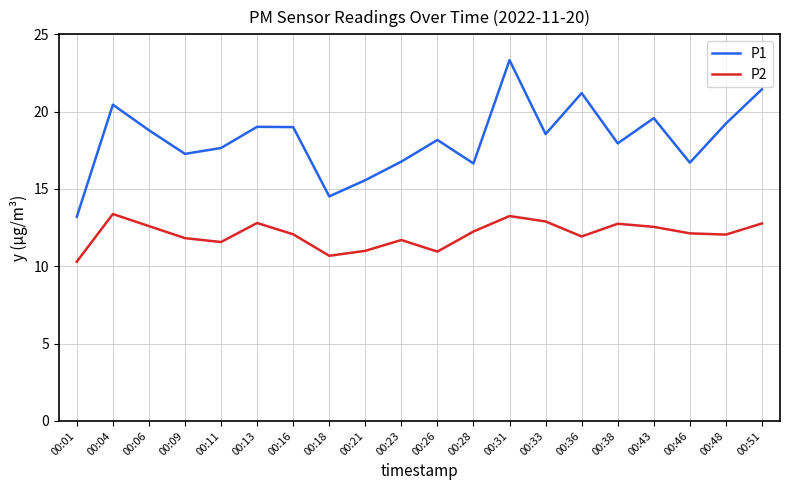

What is the minimum value shown in the chart?

10.3